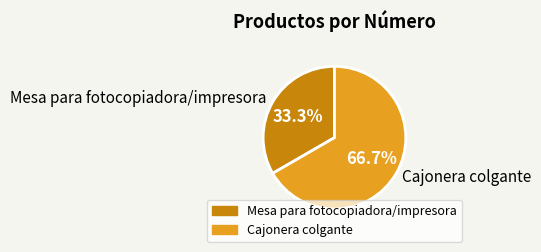

To the nearest percent, what is the average slice percentage?

50%